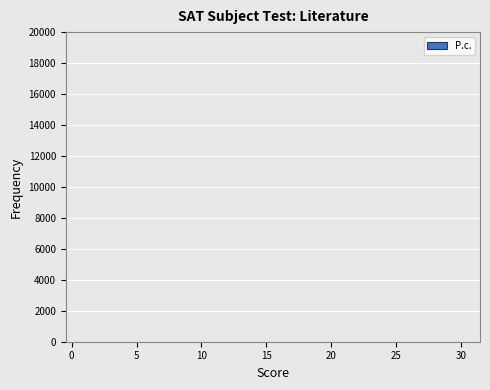

Reading left to right, transcribe this chart: for each bar, give the range it covers on the x-axis and its height. Neither the bar edges nor the heights are printed on the chart, so give them approximately, as read against the axes.

1.0 to 3.9: under 200
3.9 to 6.8: under 200
6.8 to 9.7: under 200
9.7 to 12.6: under 200
12.6 to 15.5: under 200
15.5 to 18.4: under 200
18.4 to 21.3: under 200
21.3 to 24.2: under 200
24.2 to 27.1: under 200
27.1 to 30.0: under 200